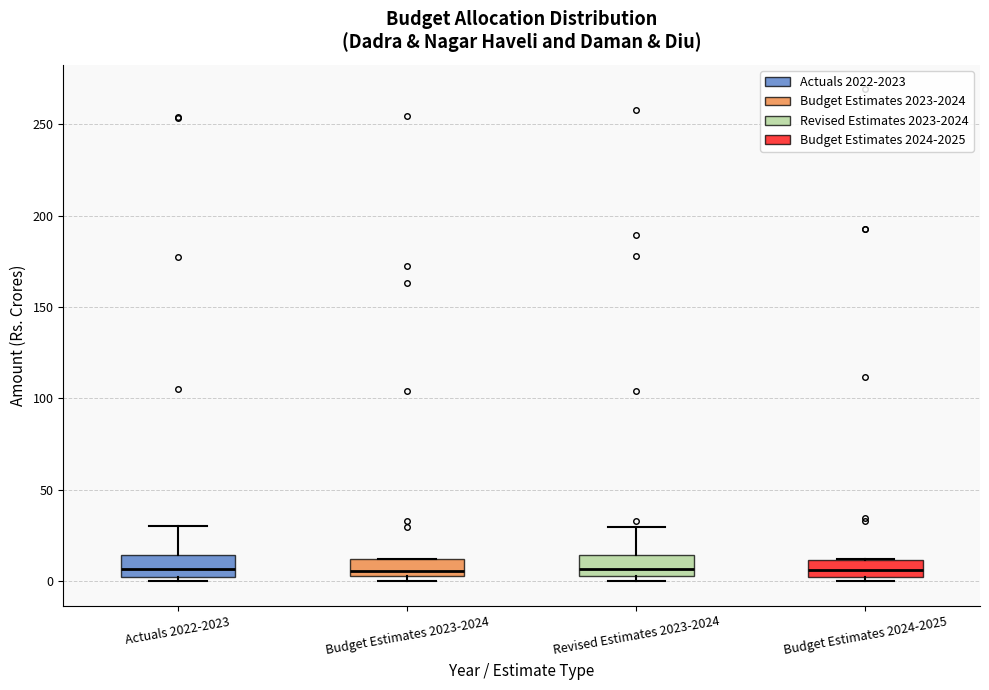

Reading left to right, transcribe this box plot: for each box, give where its median line is, the range the box spans, and where its two whiskers end, as read against the y-axis. The values are not printed on the chart, so give them approximately, as read against the axis.

Actuals 2022-2023: median 5, box 0 to 15, whiskers 0 (just below the box's lower edge) to 30
Budget Estimates 2023-2024: median 5 (just above the box's lower edge), box 5 to 10, whiskers 0 to 10
Revised Estimates 2023-2024: median 5 (inside the box), box 5 to 15, whiskers 0 to 30
Budget Estimates 2024-2025: median 5, box 0 to 10, whiskers 0 (just below the box's lower edge) to 10